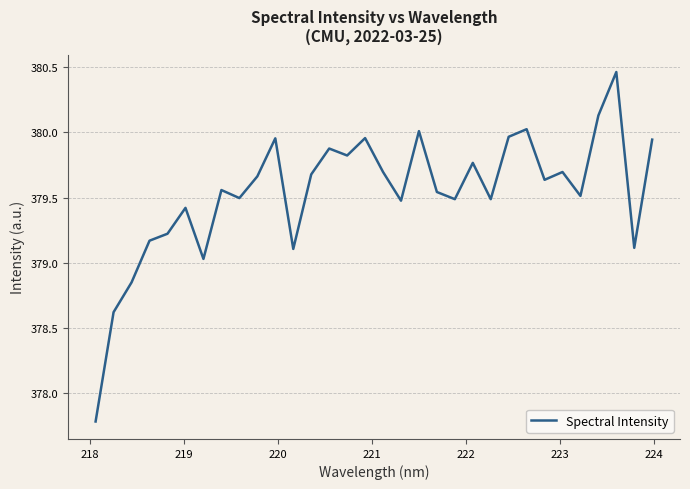

What is the minimum value shown in the chart?

377.8